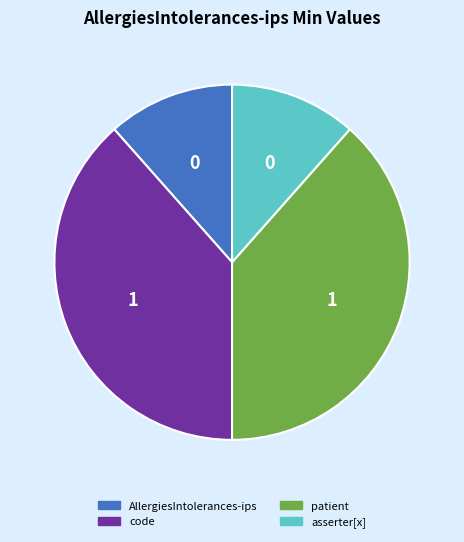

Does any single category account for the majority?

No